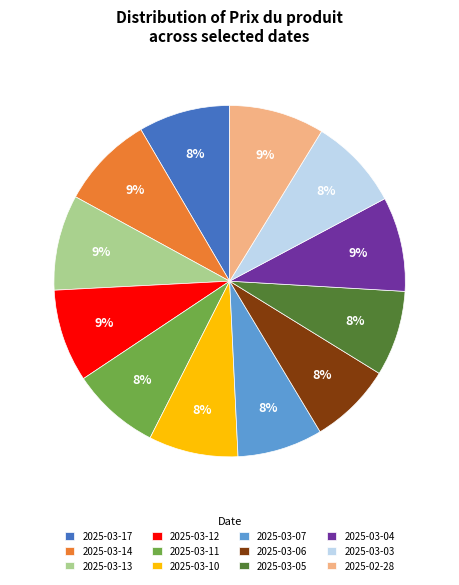

How many slices are in this pie chart?

12